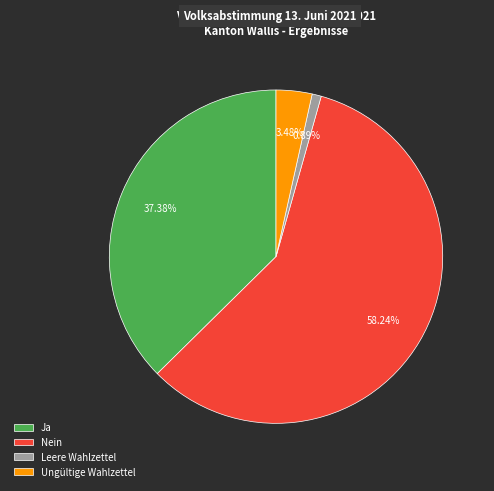

Which slice is the largest?

Nein